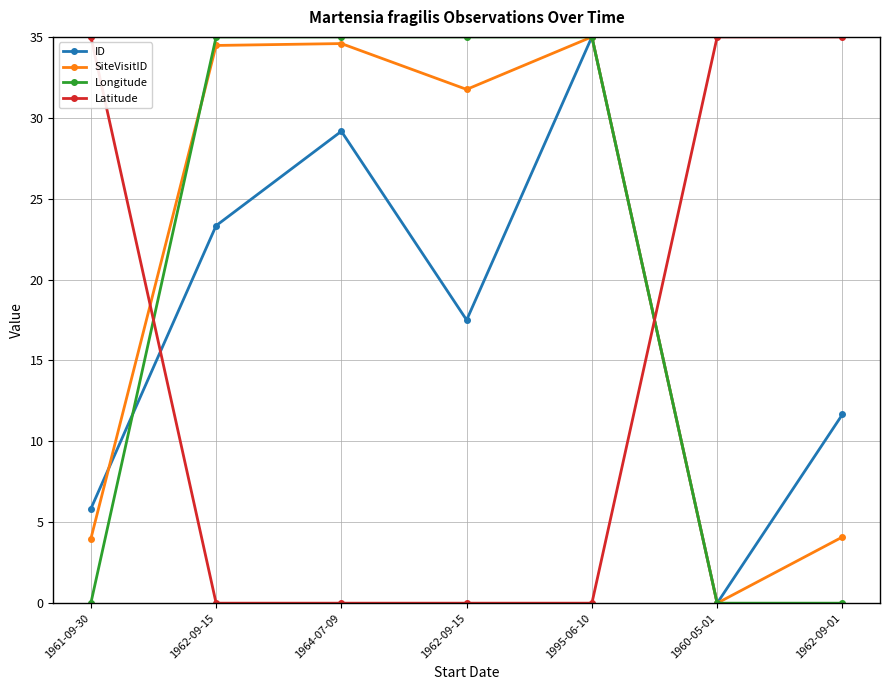

Which label corresponds to the smallest value in the chart?

1960-05-01